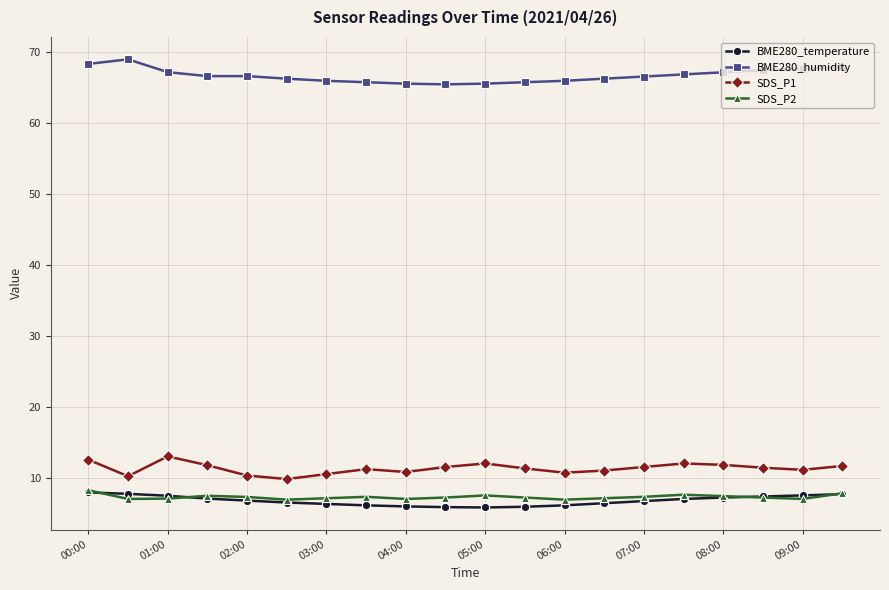

What is the maximum value shown in the chart?

68.9